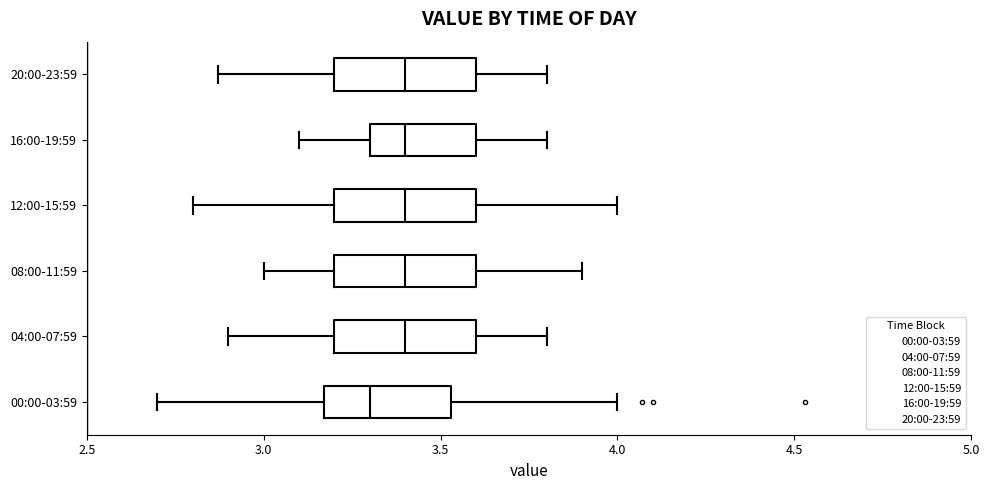

Which box has the furthest to the left median line?

00:00-03:59